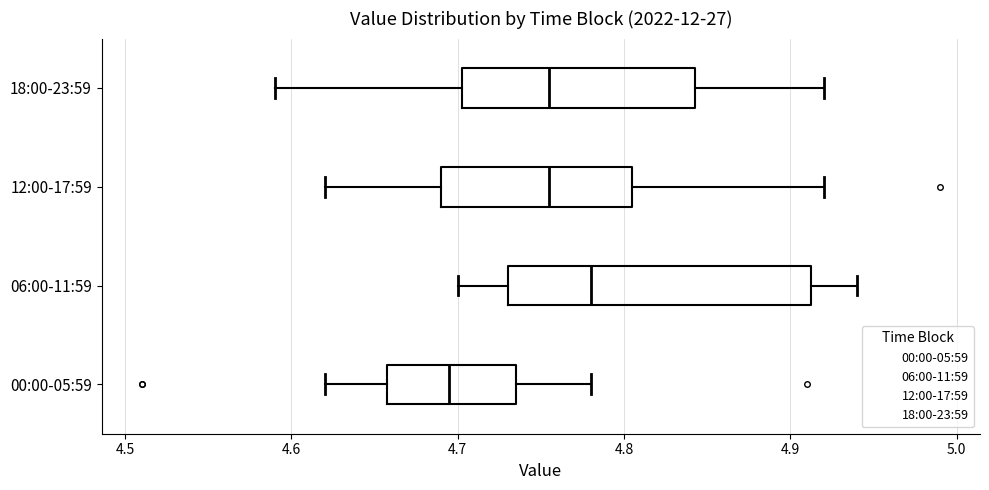

Which box has the furthest to the right median line?

06:00-11:59